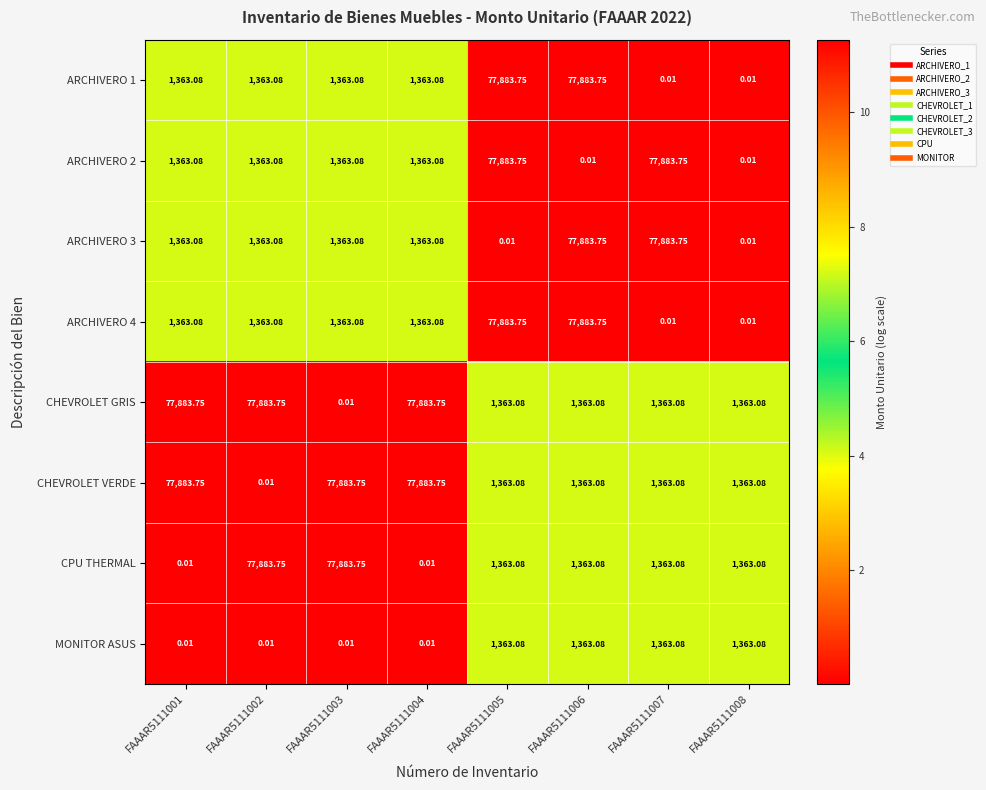

Is the value of ARCHIVERO 4 at FAAAR5111008 greater than the value of CHEVROLET GRIS at FAAAR5111002?

No